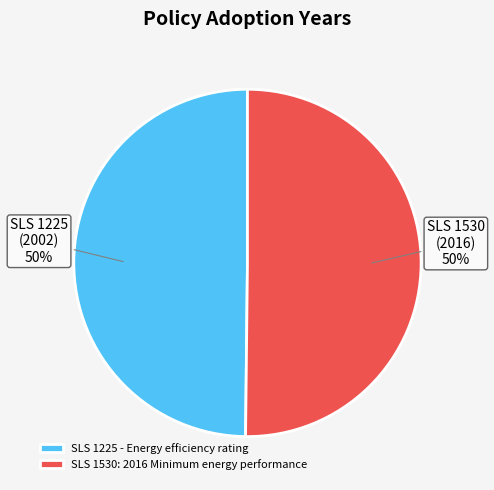

Is the sum of SLS 1225 - Energy efficiency rating and SLS 1530: 2016 Minimum energy performance greater than half?

Yes